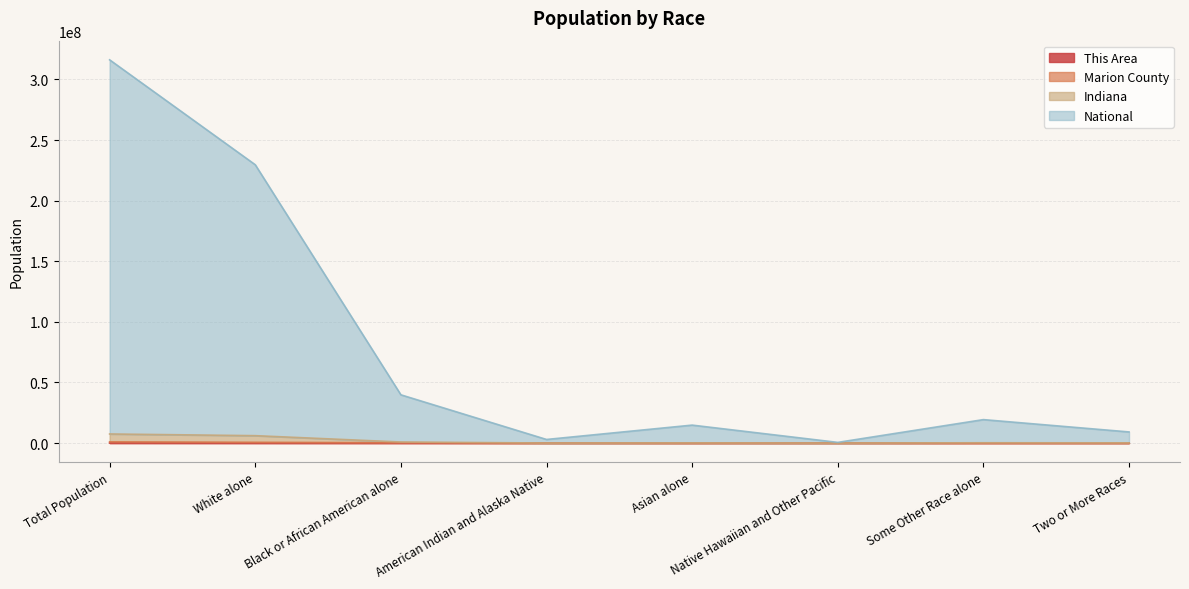

Where is National nearest to the value 158387519?

White alone